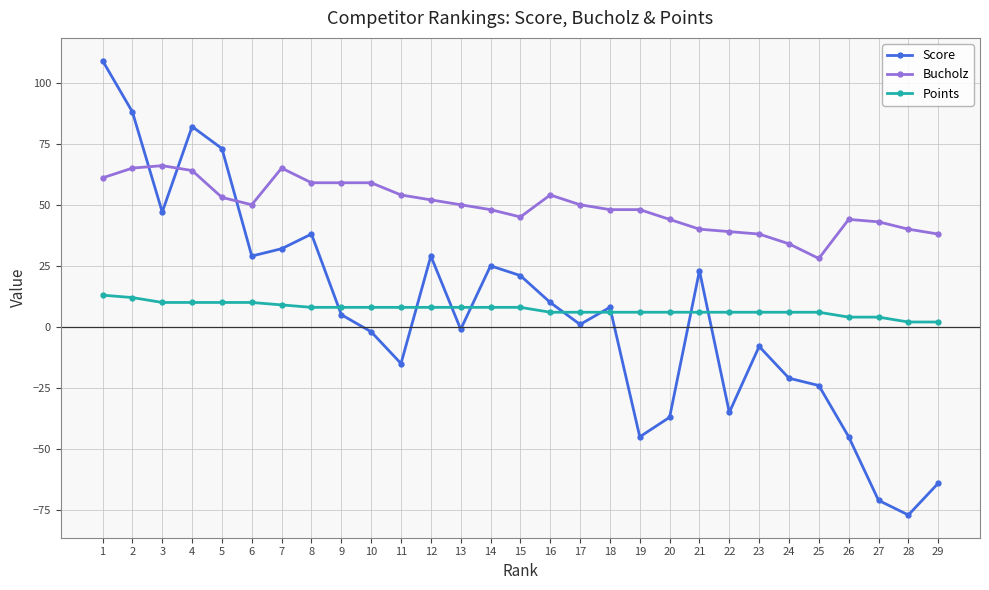

Which series changed the most between 6 and 14?

Score